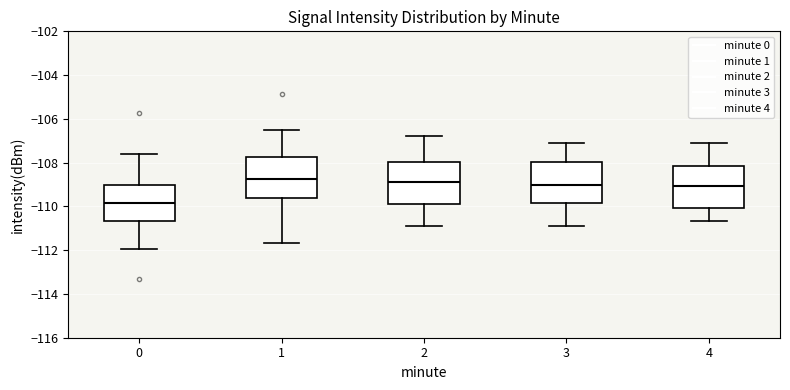

Reading left to right, read every box against the y-axis: the position of its median line, the range the box covers, and the ends of its whiskers. The values are not printed on the chart, so give them approximately, as read against the axis.

0: median -109.8, box -110.6 to -109.0, whiskers -112.0 to -107.6
1: median -108.8, box -109.6 to -107.8, whiskers -111.6 to -106.6
2: median -108.8, box -109.8 to -108.0, whiskers -110.8 to -106.8
3: median -109.0, box -109.8 to -108.0, whiskers -110.8 to -107.2
4: median -109.0, box -110.0 to -108.2, whiskers -110.6 to -107.2